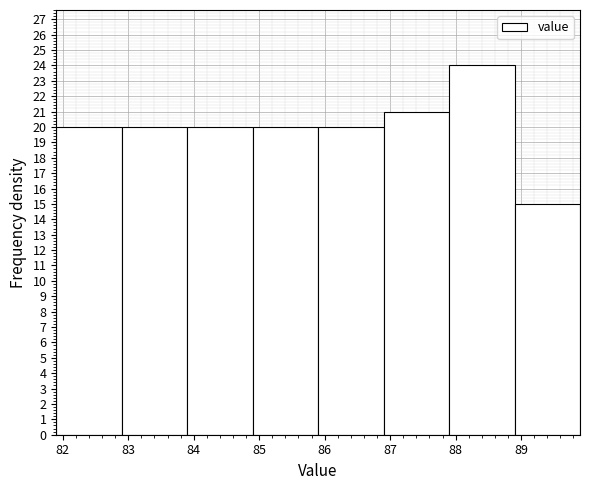

Reading left to right, list every bar in this chart as the range it spans on the x-axis followed by its height. The values are not printed on the chart, so give them approximately, as read against the axis.

81.9 to 82.9: 20
82.9 to 83.9: 20
83.9 to 84.9: 20
84.9 to 85.9: 20
85.9 to 86.9: 20
86.9 to 87.9: 21
87.9 to 88.9: 24
88.9 to 89.9: 15